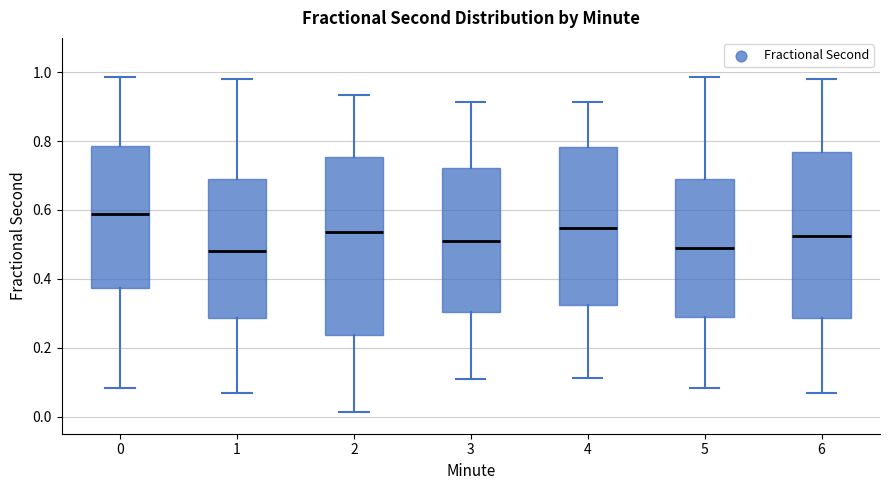

Comparing the boxes themselves (not the whiskers), which one is the tallest?

2